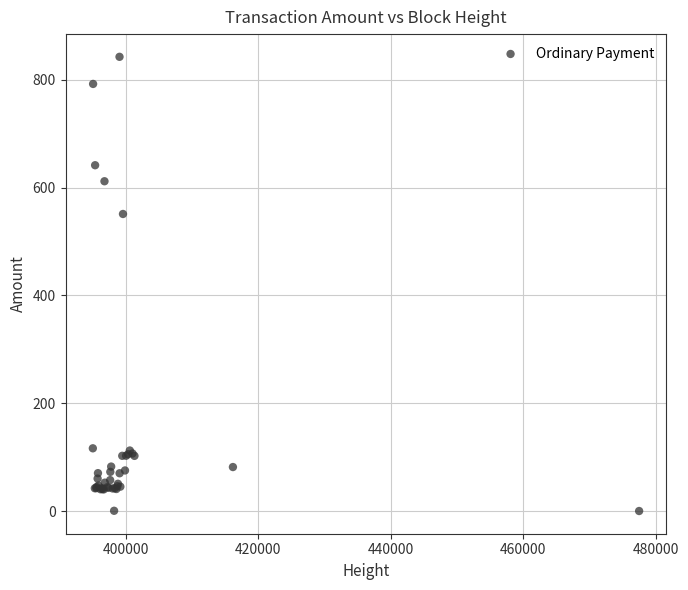

What Y value in the scatter plot is closest to 421?

551.1